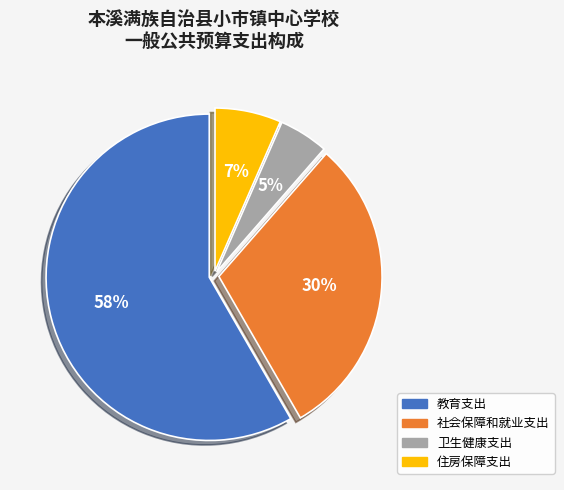

Which category accounts for the majority?

教育支出